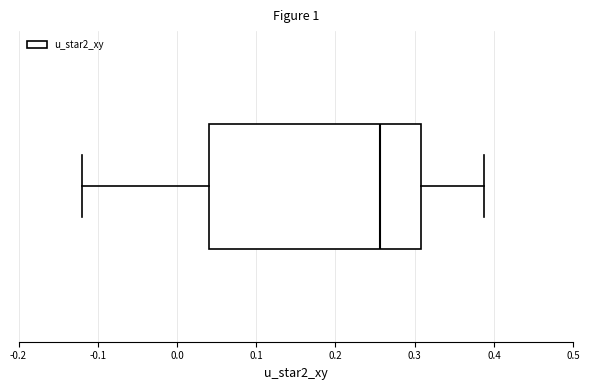

Read this box plot against the x-axis: the position of the median line, the range covered by the box, and the ends of both whiskers. The values are not printed on the chart, so give them approximately, as read against the axis.

median 0.26, box 0.04 to 0.31, whiskers -0.12 to 0.39